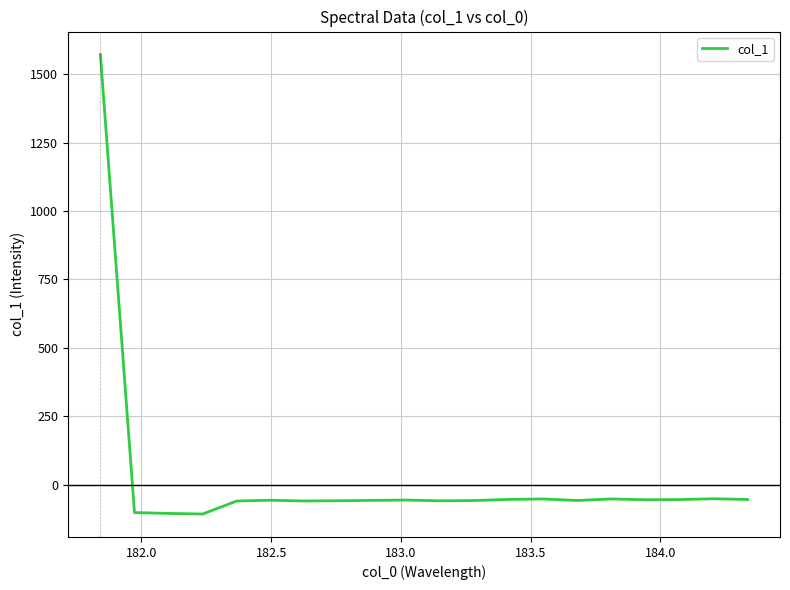

What is the maximum value shown in the chart?

1571.8